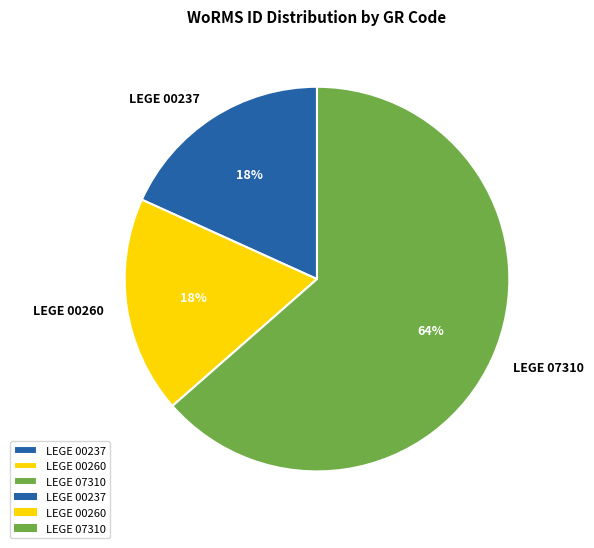

How many segments does this pie chart have?

3